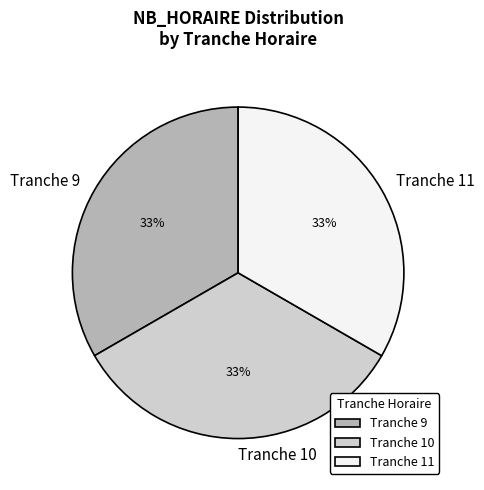

To the nearest percent, what is the average slice percentage?

33%